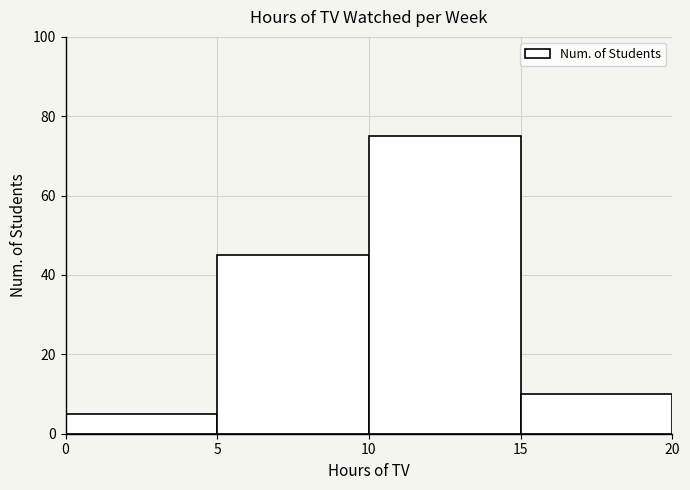

Reading left to right, transcribe this chart: for each bar, give the range it covers on the x-axis and its height. The values are not printed on the chart, so give them approximately, as read against the axis.

0 to 5: 6
5 to 10: 46
10 to 15: 76
15 to 20: 10